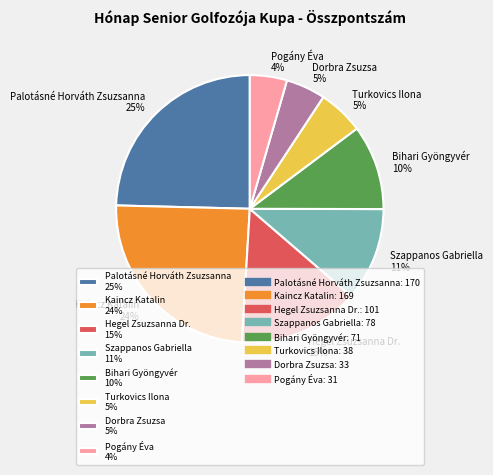

Count the number of slices in the pie.

8